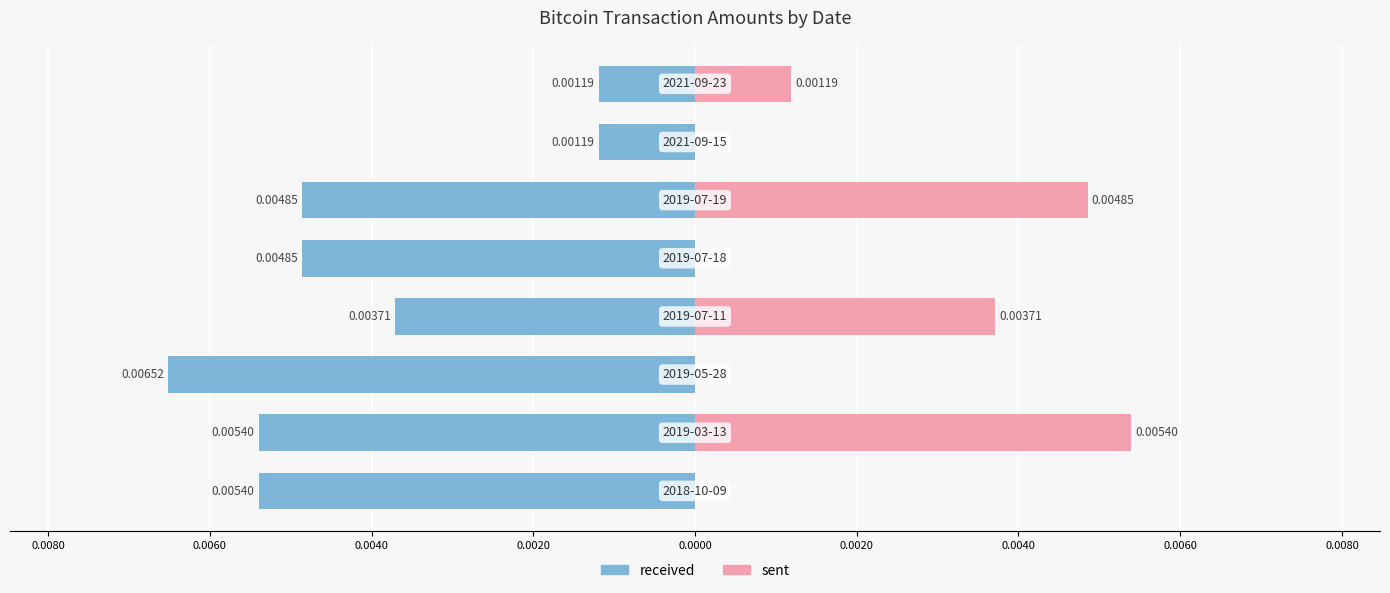

Between 0.0040 and 0.0020, which series saw the biggest shift?

sent